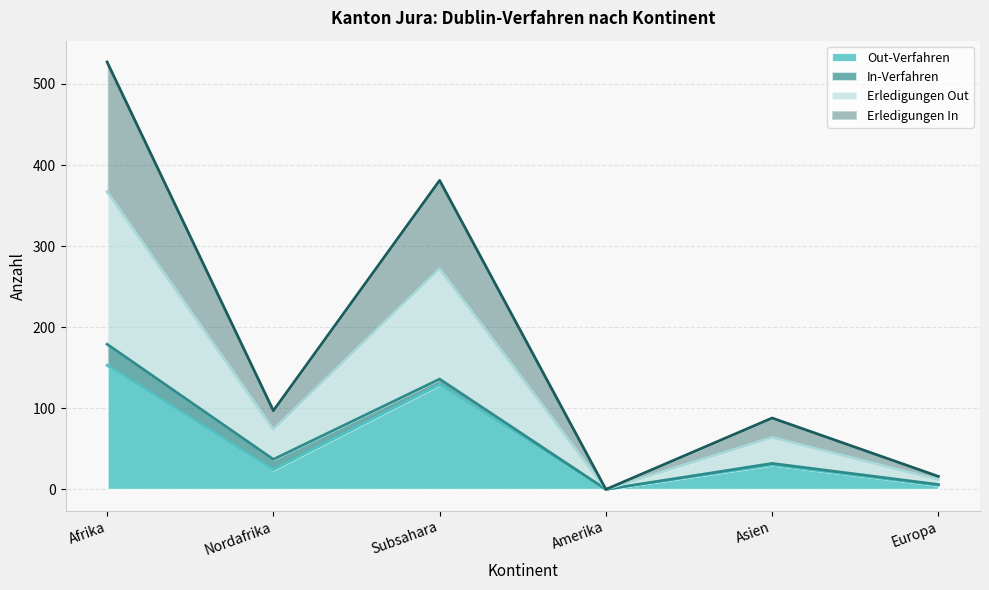

The Erledigungen In series shows 109 at Nordafrika. True or false?

False